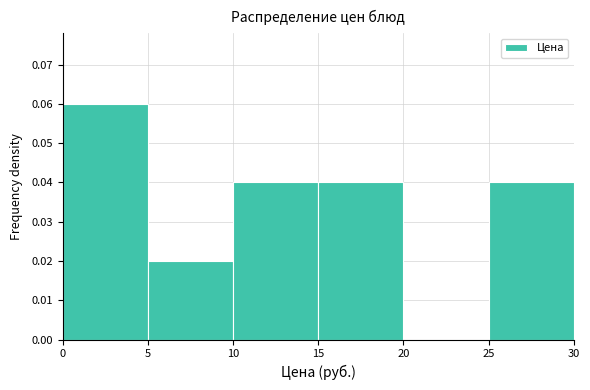

What is the height of the bar covering 25 to 30 on the x-axis? The values are not printed on the chart, so give them approximately, as read against the axis.

0.04